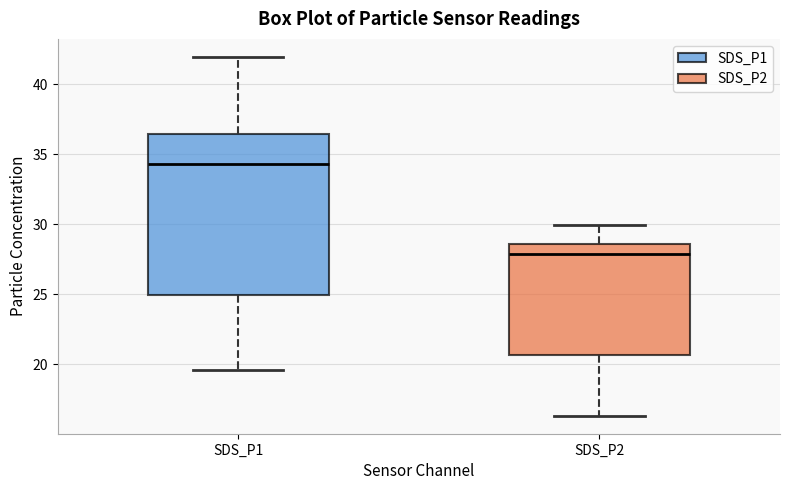

Which box's median line is the lowest?

SDS_P2